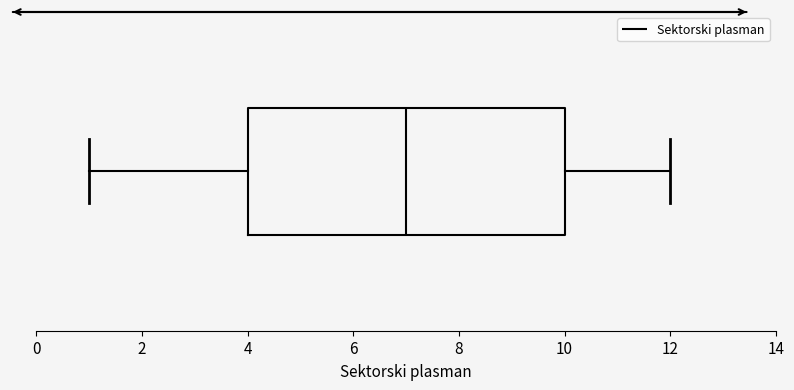

Transcribe this box plot: give where the median line is, the range the box spans, and where the two whiskers end, as read against the x-axis. The values are not printed on the chart, so give them approximately, as read against the axis.

median 7, box 4 to 10, whiskers 1 to 12